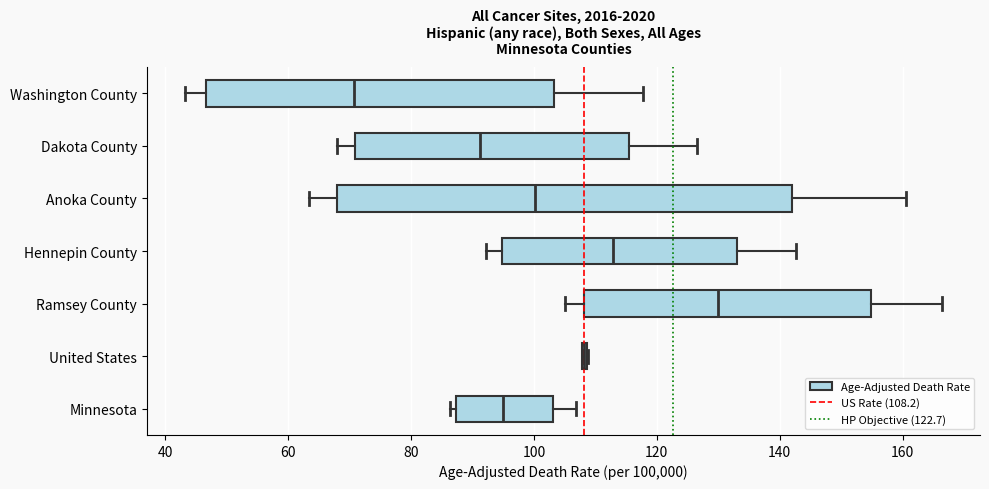

Reading bottom to top, read every box against the x-axis: the position of its median line, the range the box covers, and the ends of its whiskers. The values are not printed on the chart, so give them approximately, as read against the axis.

Minnesota: median 96, box 88 to 104, whiskers 86 to 106
United States: box collapsed to a line at 108, whiskers 108 to 108
Ramsey County: median 130, box 108 to 154, whiskers 106 to 166
Hennepin County: median 112, box 94 to 134, whiskers 92 to 142
Anoka County: median 100, box 68 to 142, whiskers 64 to 160
Dakota County: median 92, box 70 to 116, whiskers 68 to 126
Washington County: median 70, box 46 to 104, whiskers 44 to 118